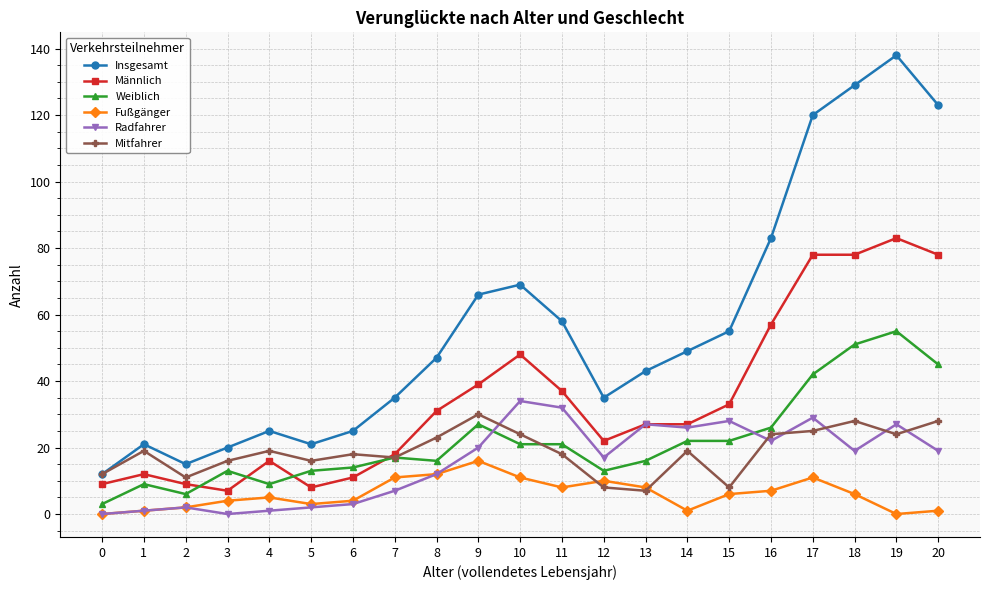

Reading left to right, transcribe all the data shown in this chart.

Insgesamt: 12	21	15	20	25	21	25	35	47	66	69	58	35	43	49	55	83	120	129	138	123
Männlich: 9	12	9	7	16	8	11	18	31	39	48	37	22	27	27	33	57	78	78	83	78
Weiblich: 3	9	6	13	9	13	14	17	16	27	21	21	13	16	22	22	26	42	51	55	45
Fußgänger: 0	1	2	4	5	3	4	11	12	16	11	8	10	8	1	6	7	11	6	0	1
Radfahrer: 0	1	2	0	1	2	3	7	12	20	34	32	17	27	26	28	22	29	19	27	19
Mitfahrer: 12	19	11	16	19	16	18	17	23	30	24	18	8	7	19	8	24	25	28	24	28